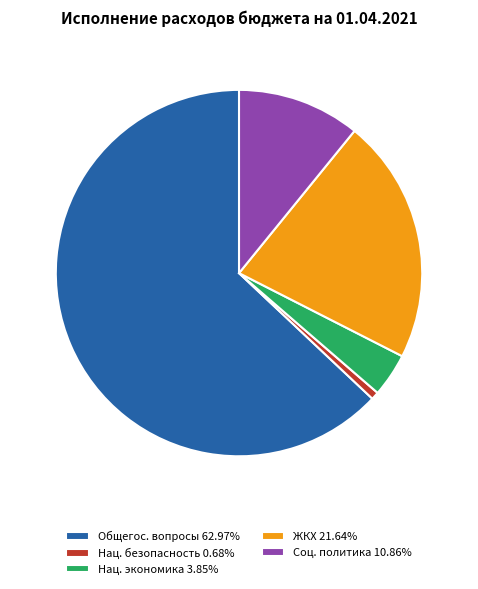

Does Нац. экономика 3.85% account for over 50% of the chart?

No